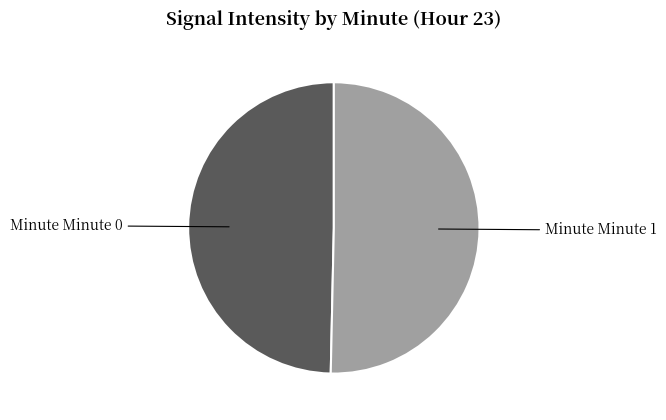

Which has a higher value, Minute Minute 1 or Minute Minute 0?

Minute Minute 1